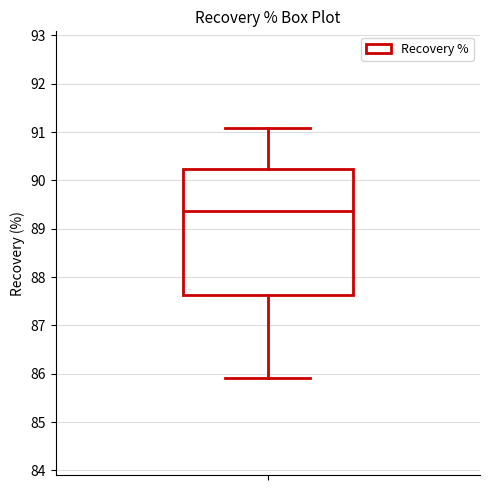

Transcribe this box plot: give where the median line is, the range the box spans, and where the two whiskers end, as read against the y-axis. The values are not printed on the chart, so give them approximately, as read against the axis.

median 89.4, box 87.6 to 90.2, whiskers 85.9 to 91.1